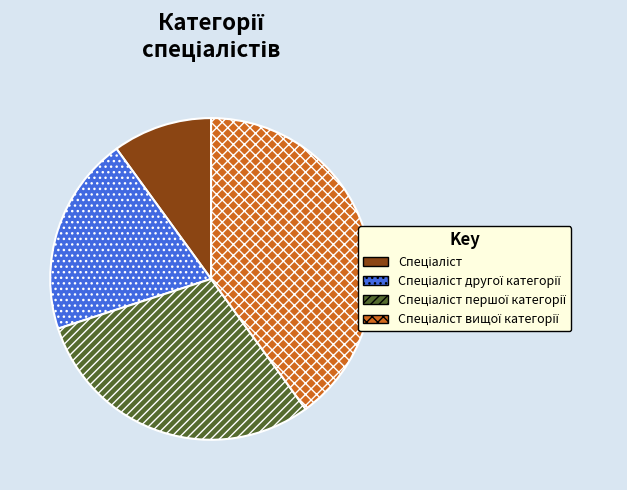

Is there a majority slice in this chart?

No